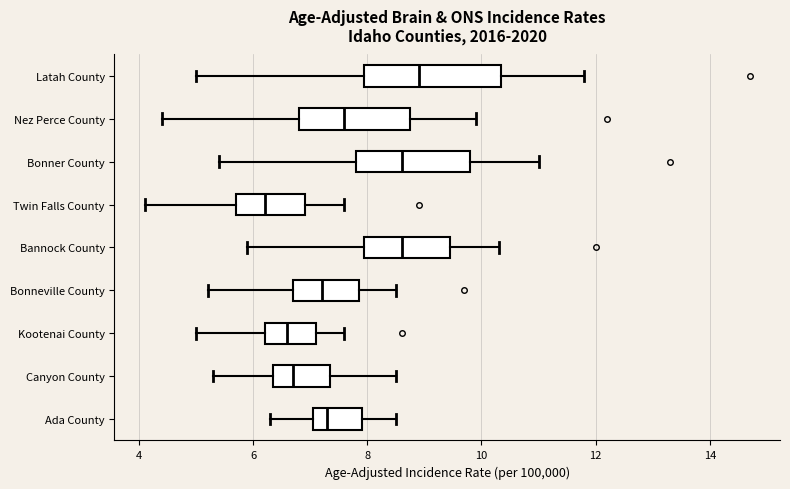

Which box is the widest, from its left edge to its right edge?

Latah County